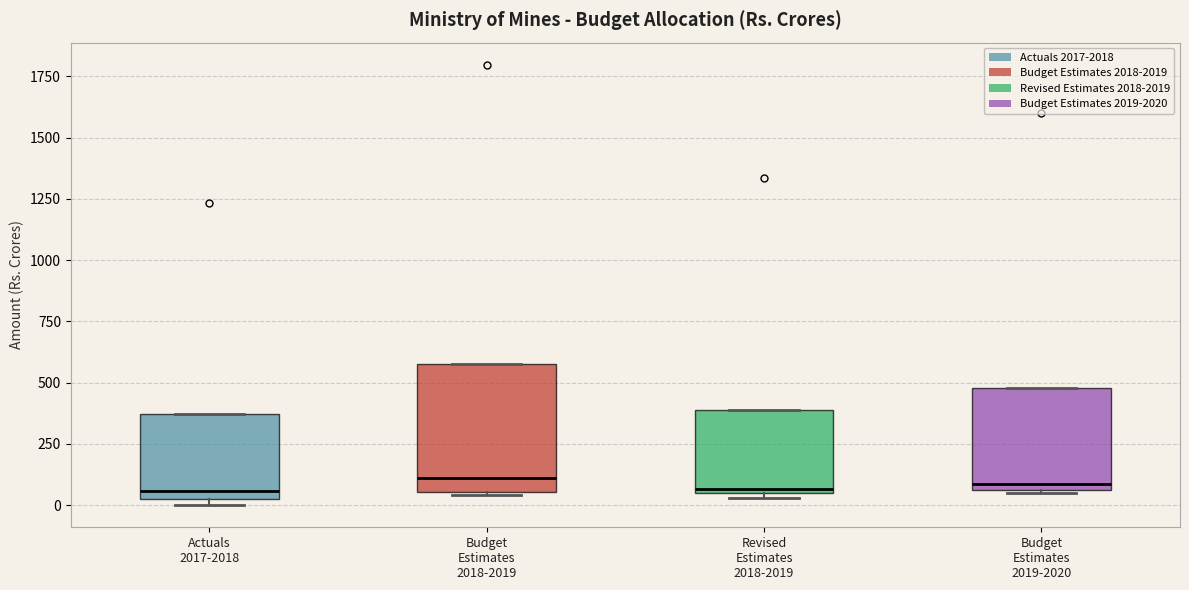

Reading left to right, read every box against the y-axis: the position of its median line, the range the box covers, and the ends of its whiskers. The values are not printed on the chart, so give them approximately, as read against the axis.

Actuals 2017-2018: median 50, box 0 to 350, whiskers 0 (just below the box's lower edge) to 350
Budget Estimates 2018-2019: median 100, box 50 to 550, whiskers 50 to 550
Revised Estimates 2018-2019: median 50, box 50 to 400, whiskers 50 (just below the box's lower edge) to 400
Budget Estimates 2019-2020: median 100, box 50 to 500, whiskers 50 (just below the box's lower edge) to 500